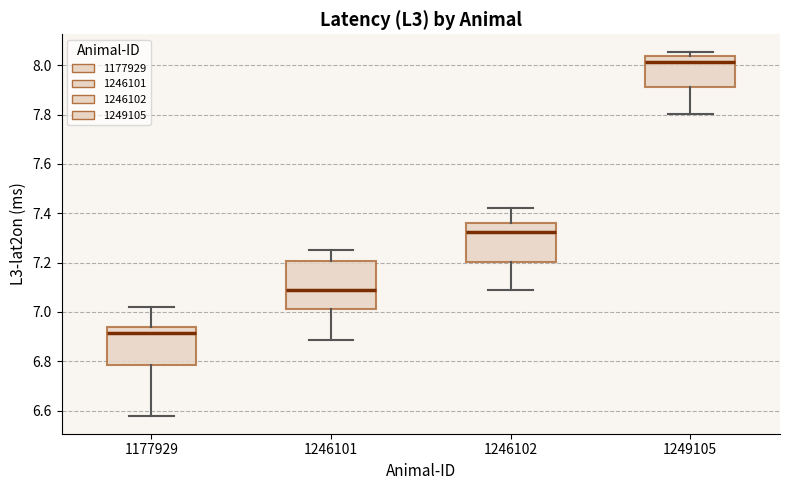

Which box has the highest median line?

1249105